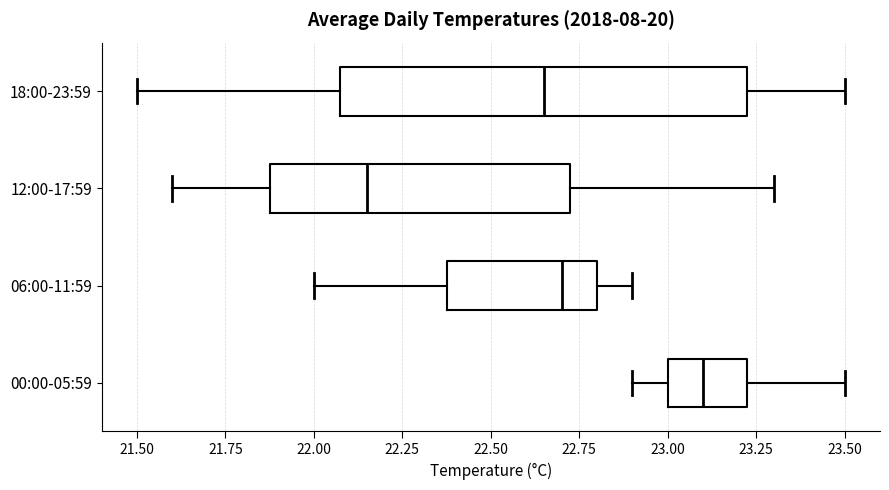

Reading bottom to top, read every box against the x-axis: the position of its median line, the range the box covers, and the ends of its whiskers. The values are not printed on the chart, so give them approximately, as read against the axis.

00:00-05:59: median 23.10, box 23.00 to 23.25, whiskers 22.90 to 23.50
06:00-11:59: median 22.70, box 22.40 to 22.80, whiskers 22.00 to 22.90
12:00-17:59: median 22.15, box 21.90 to 22.75, whiskers 21.60 to 23.30
18:00-23:59: median 22.65, box 22.10 to 23.25, whiskers 21.50 to 23.50